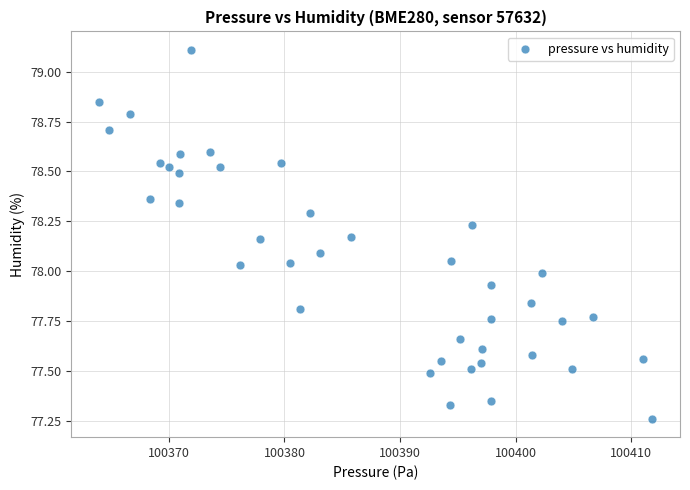

What is the range of X values (max minus min)?

47.9